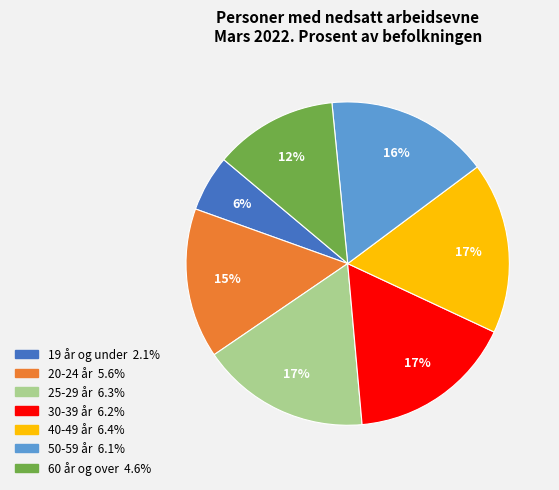

Is it true that 50-59 år is 16% of the pie?

True